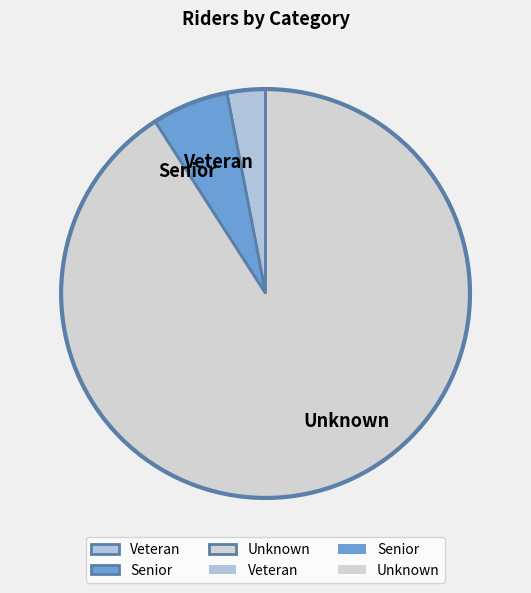

Is Unknown the majority of the pie?

Yes